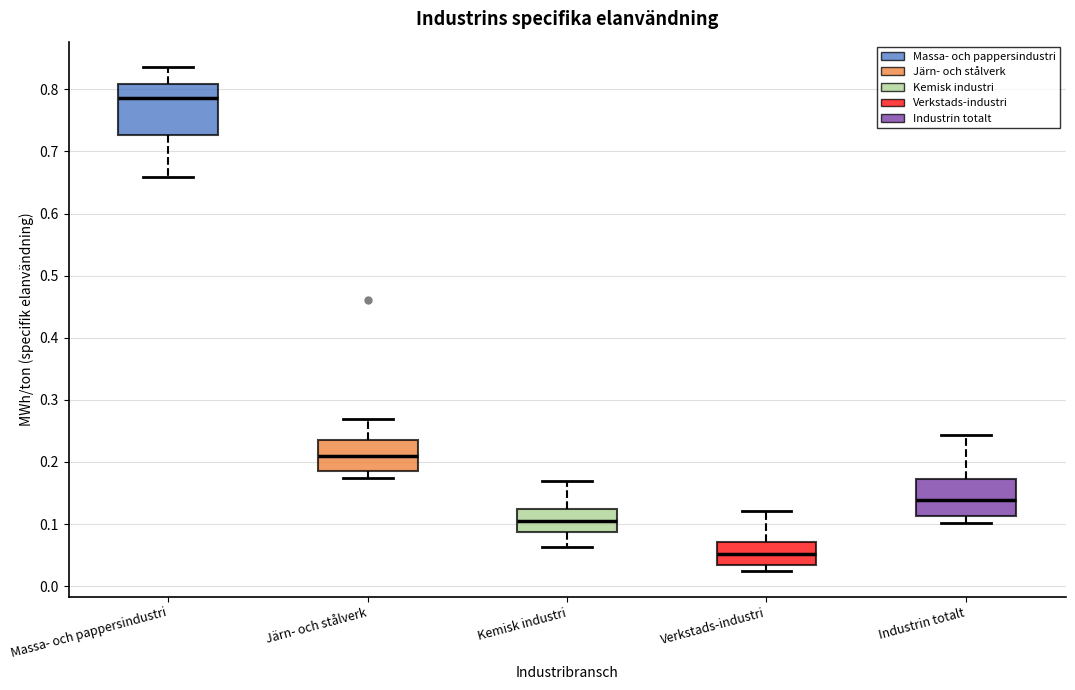

Reading left to right, read every box against the y-axis: the position of its median line, the range the box covers, and the ends of its whiskers. The values are not printed on the chart, so give them approximately, as read against the axis.

Massa- och pappersindustri: median 0.79, box 0.73 to 0.81, whiskers 0.66 to 0.84
Järn- och stålverk: median 0.21, box 0.18 to 0.24, whiskers 0.17 to 0.27
Kemisk industri: median 0.10, box 0.09 to 0.12, whiskers 0.06 to 0.17
Verkstads-industri: median 0.05, box 0.03 to 0.07, whiskers 0.02 to 0.12
Industrin totalt: median 0.14, box 0.11 to 0.17, whiskers 0.10 to 0.24